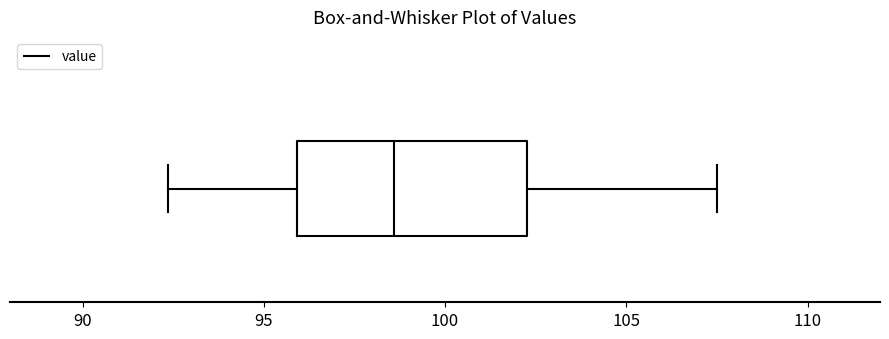

Where does the left whisker of the box end on the x-axis? The values are not printed on the chart, so give them approximately, as read against the axis.

92.5